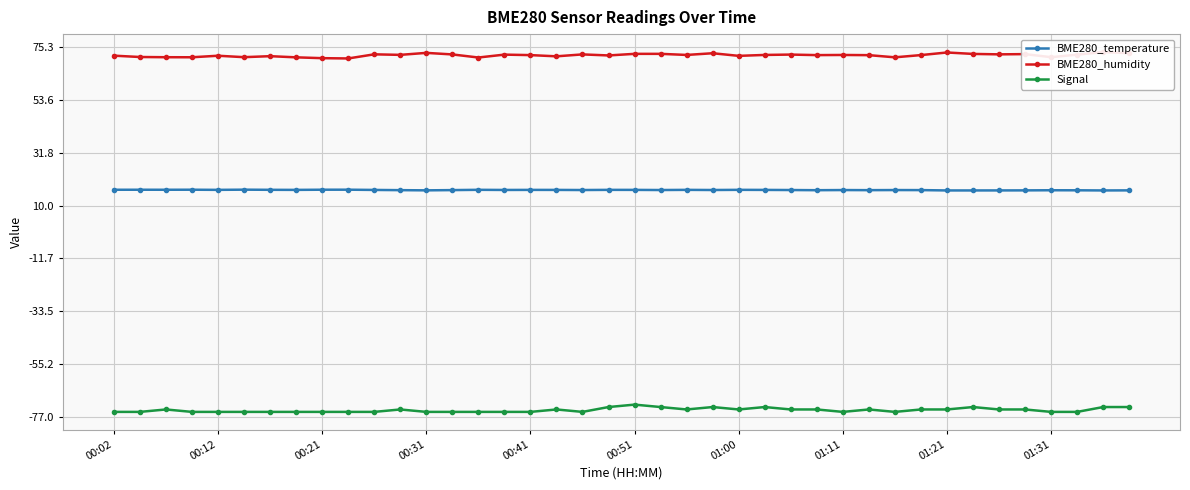

How many series are shown in this chart?

3